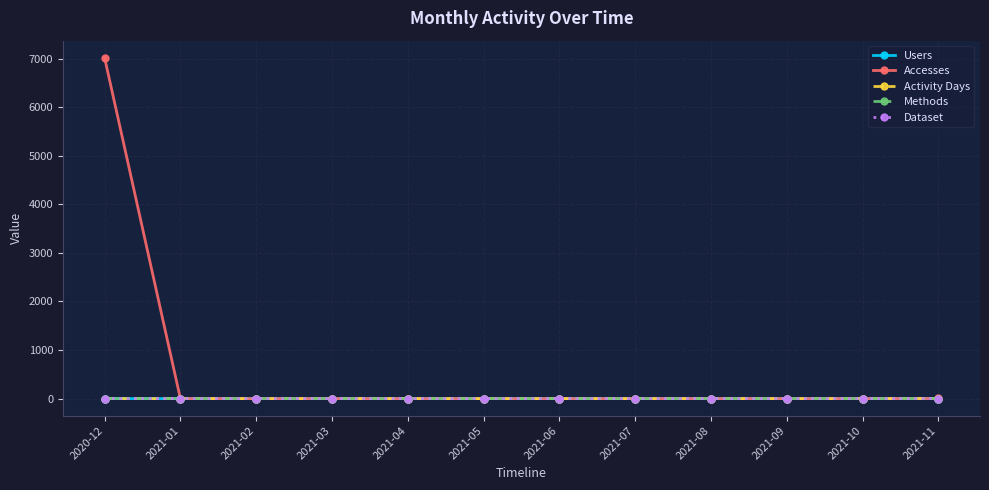

True or false: Activity Days and Accesses cross at least once.

False